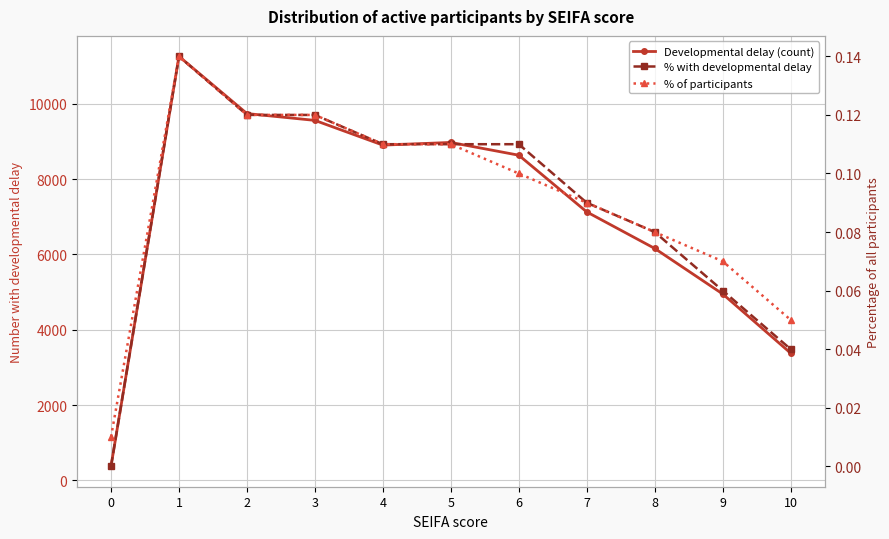

True or false: developmental delay has a value of 4910.4 at 1.

False